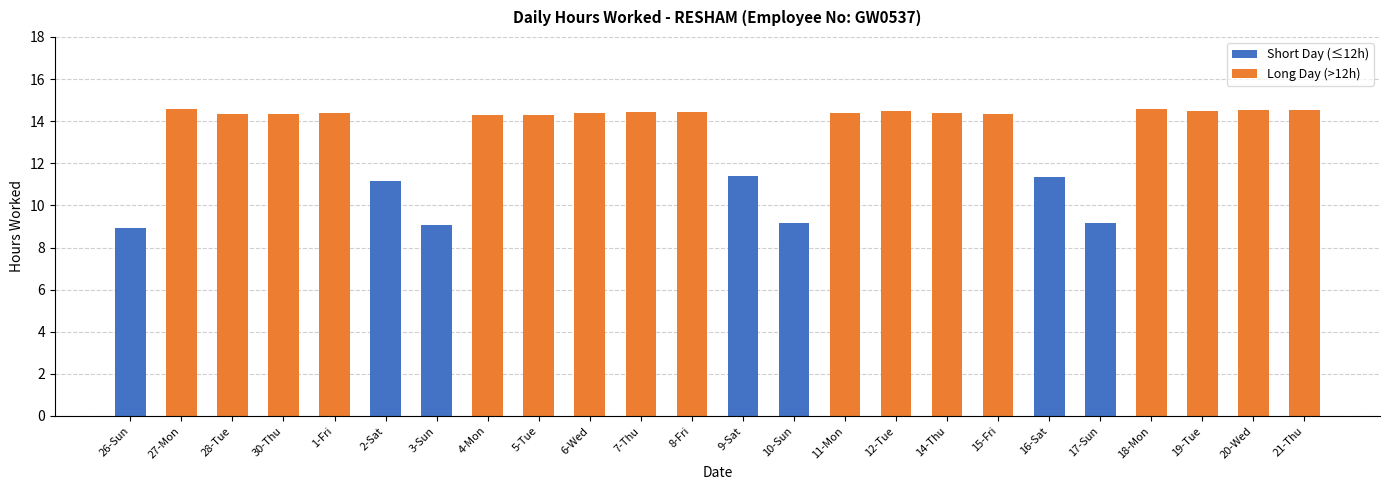

How many data points are above 14?

17